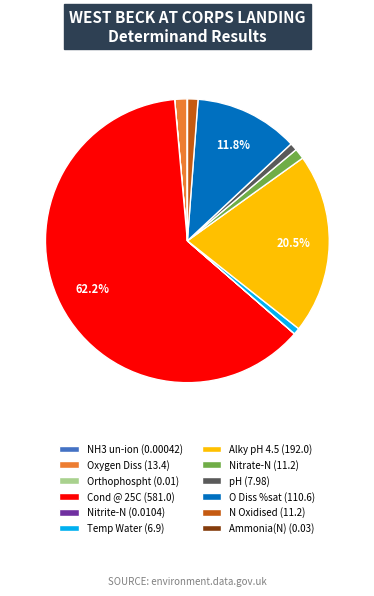

Does Cond @ 25C (581.0) represent more than half of the total?

Yes